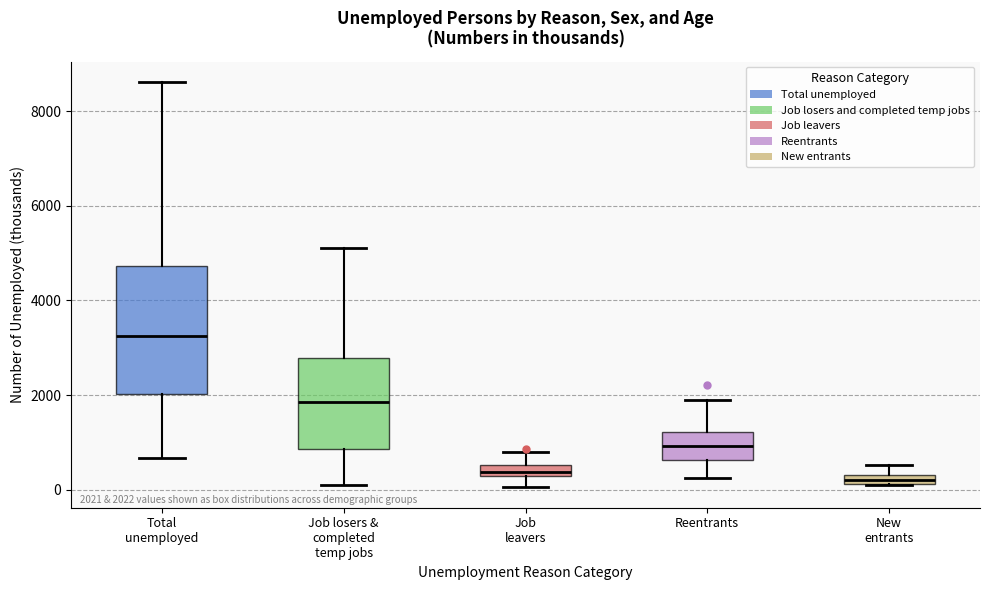

Which box is the tallest, from its lower edge to its upper edge?

Total unemployed